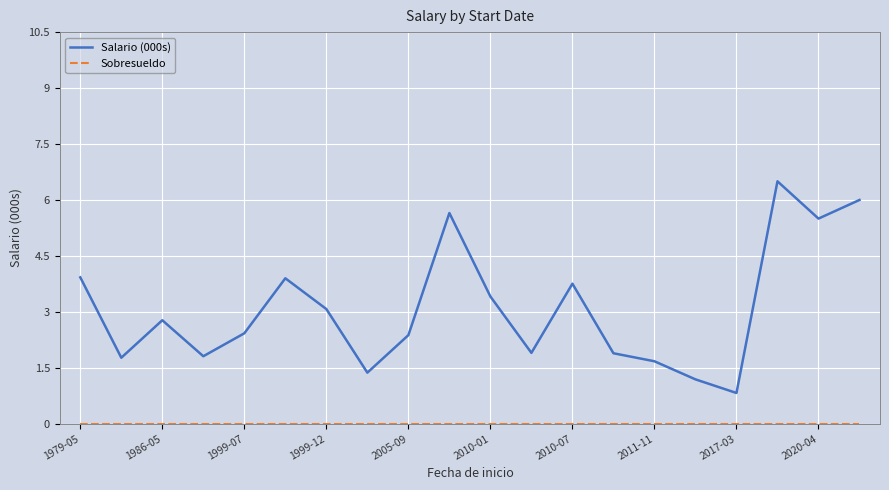

What is the greatest value displayed?

6.5